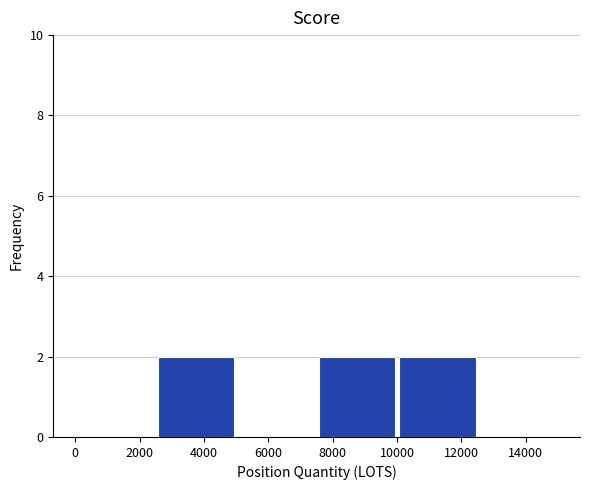

Reading left to right, list every bar in this chart as the range it spans on the x-axis followed by its height. The values are not printed on the chart, so give them approximately, as read against the axis.

0 to 2500: 0
2500 to 5000: 2
5000 to 7500: 0
7500 to 10000: 2
10000 to 12500: 2
12500 to 15000: 0